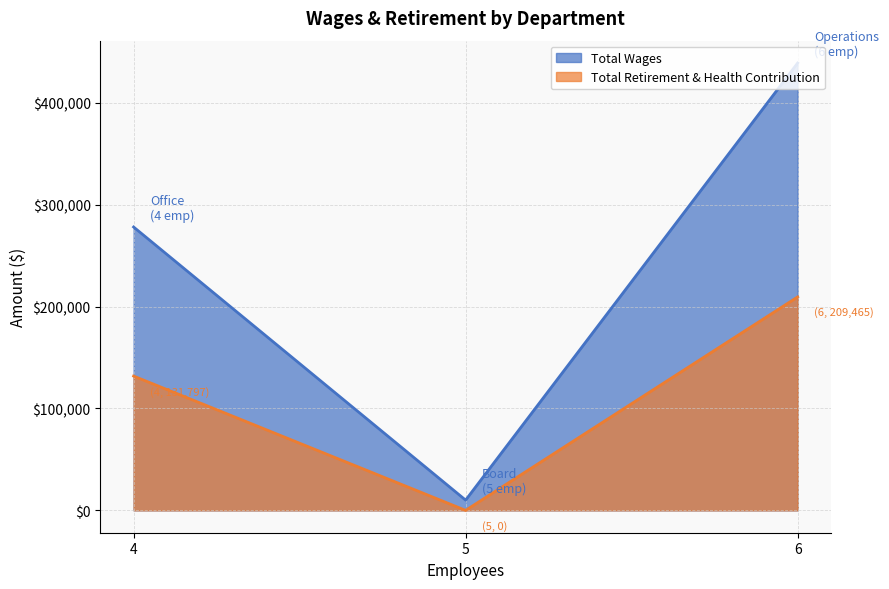

List the labels in order of Total Retirement & Health Contribution value, largest first.

6, 4, 5